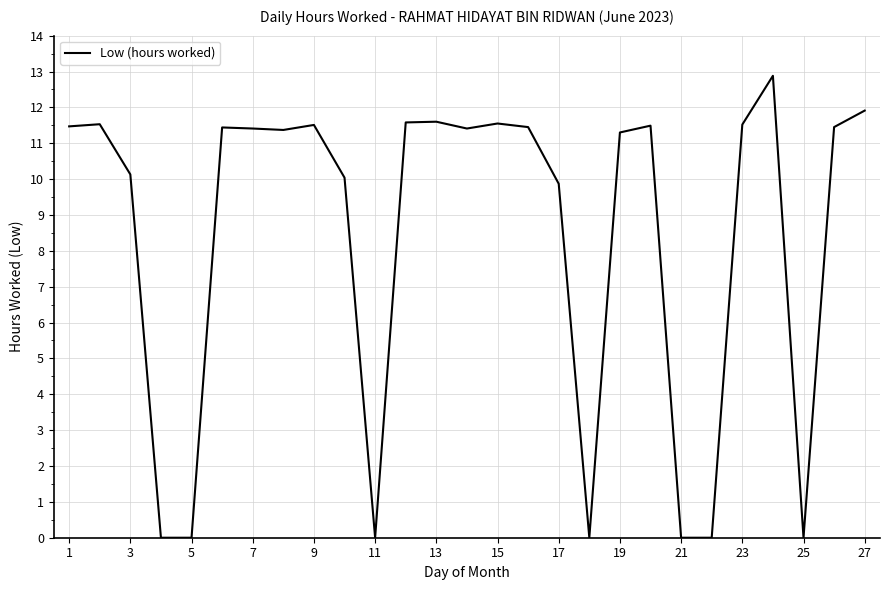

What is the difference between the maximum and minimum values?

12.9